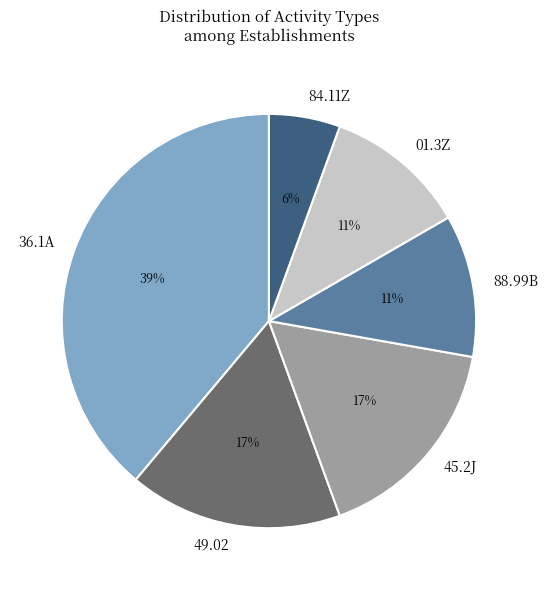

Which has a higher value, 88.99B or 45.2J?

45.2J